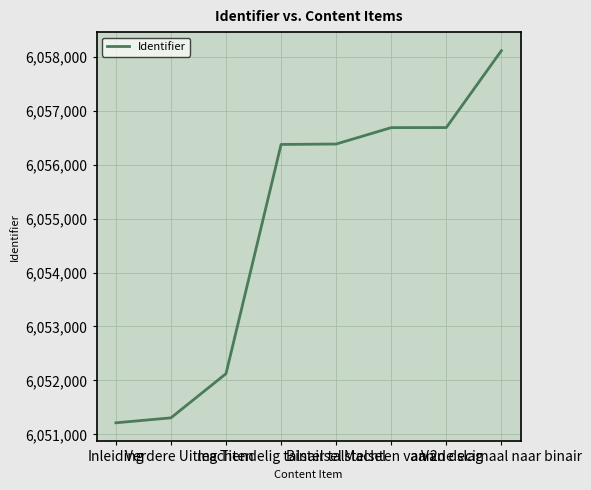

What is the smallest value displayed?

6051214